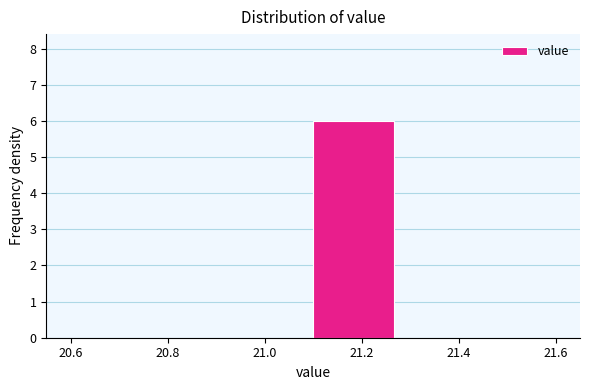

Reading left to right, list every bar in this chart as the range it spans on the x-axis followed by its height. Neither the bar edges nor the heights are printed on the chart, so give them approximately, as read against the axes.

20.60 to 20.76: 0
20.76 to 20.94: 0
20.94 to 21.10: 0
21.10 to 21.26: 6
21.26 to 21.44: 0
21.44 to 21.60: 0